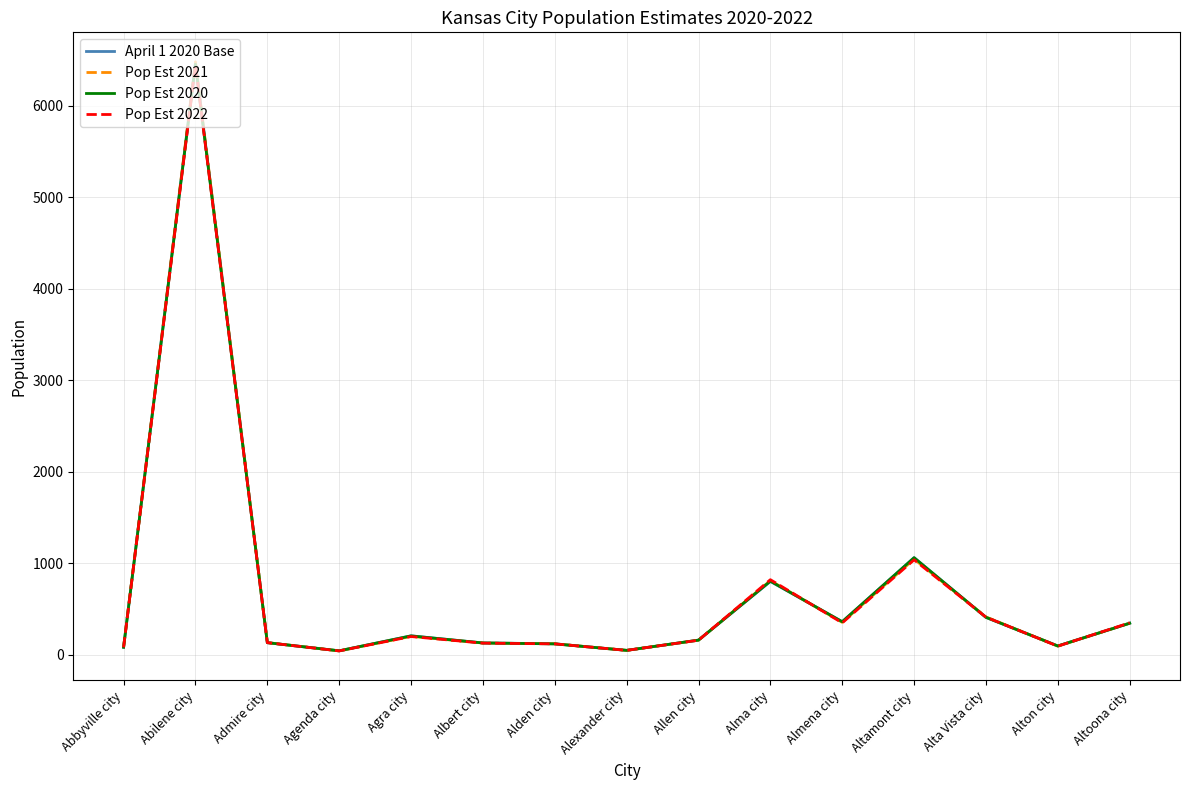

Count the number of data series in this chart.

4